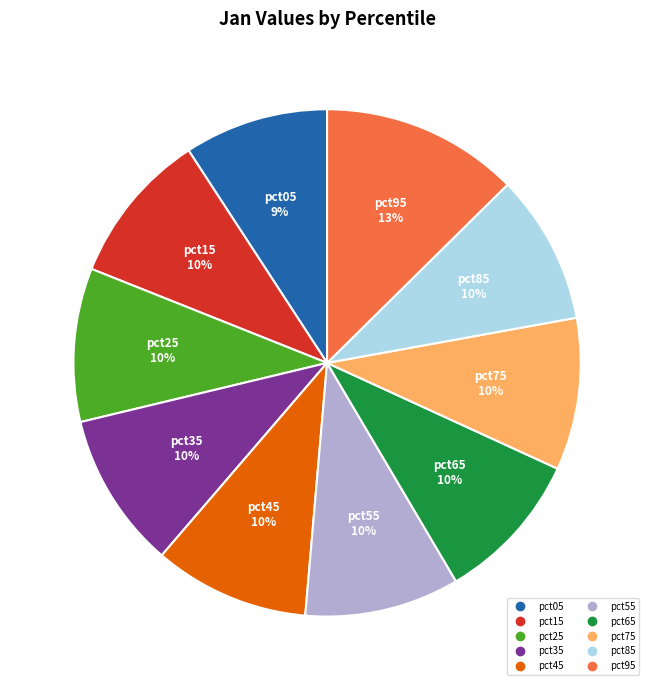

To the nearest percent, what percentage of the pie is pct25?

10%